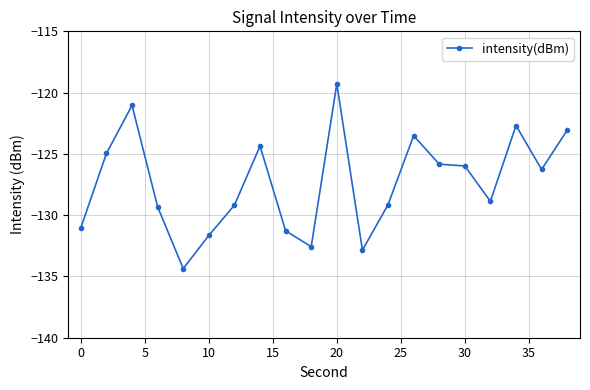

What is the value of the 3rd point from the left?

-121.0